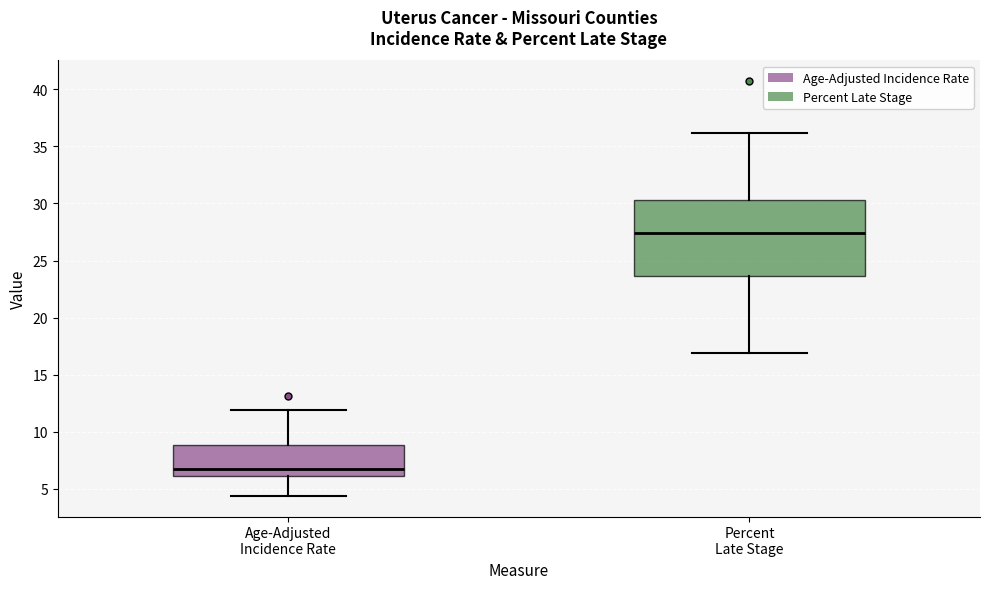

Reading left to right, transcribe this box plot: for each box, give where its median line is, the range the box spans, and where its two whiskers end, as read against the y-axis. The values are not printed on the chart, so give them approximately, as read against the axis.

Age-Adjusted Incidence Rate: median 7.0, box 6.0 to 9.0, whiskers 4.5 to 12.0
Percent Late Stage: median 27.5, box 23.5 to 30.5, whiskers 17.0 to 36.0